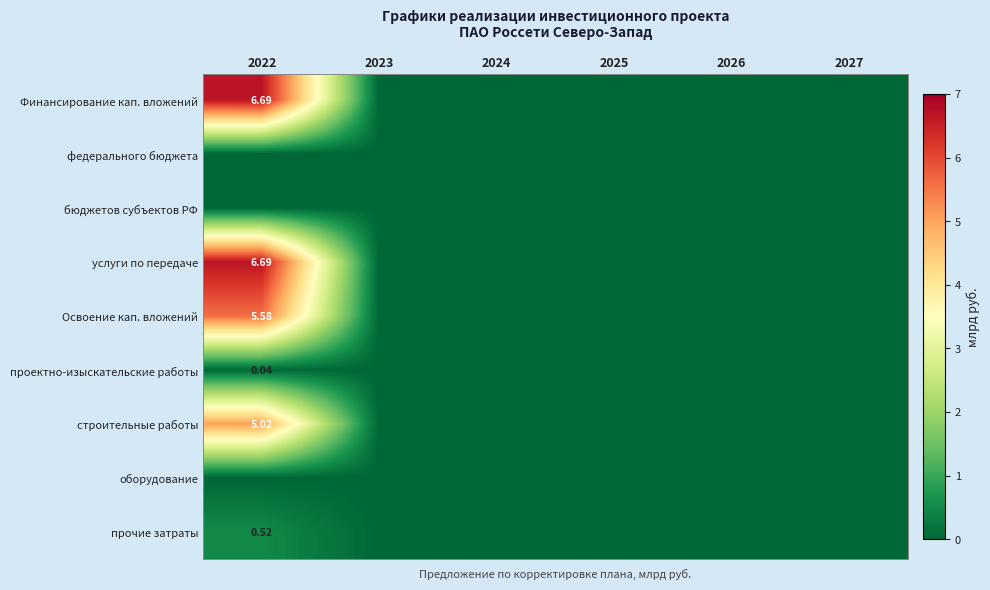

What is the difference between the maximum and second lowest values in the прочие затраты series?

0.5